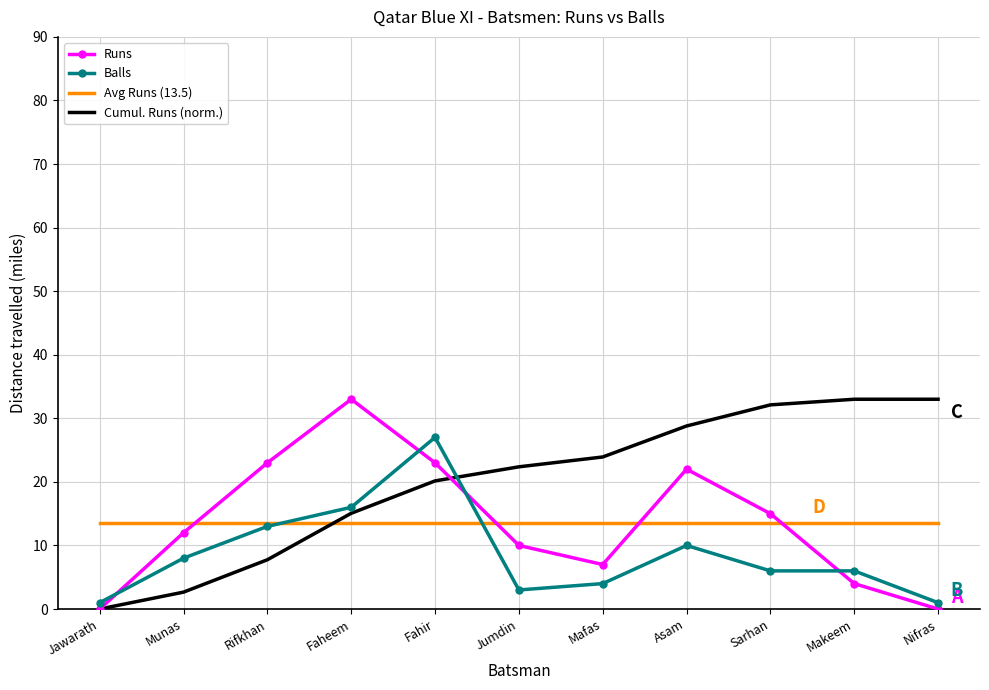

At which category is the sum across all series the highest?

Fahir